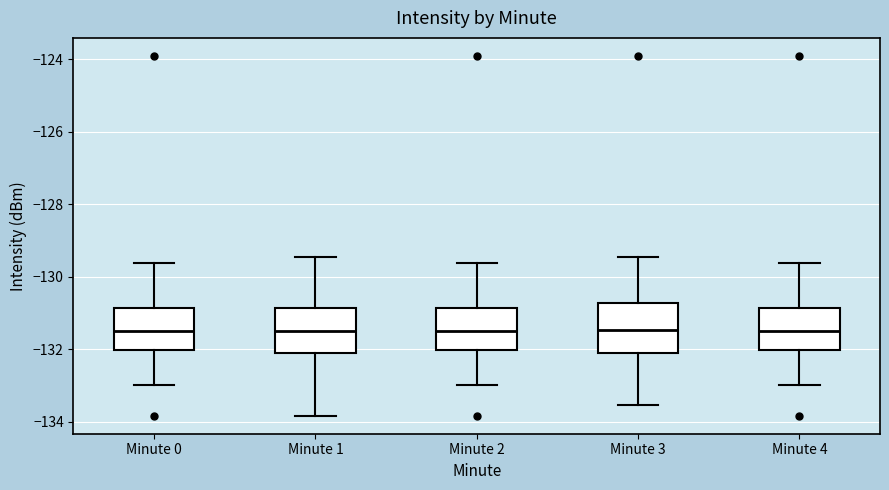

Where does the median line of the box for Minute 0 sit on the y-axis? The values are not printed on the chart, so give them approximately, as read against the axis.

-131.4